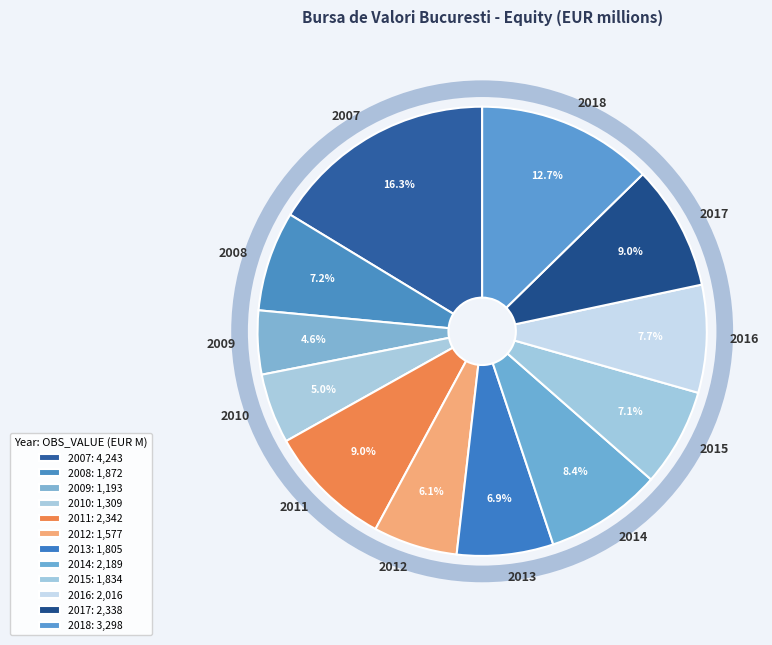

How many segments does this pie chart have?

12